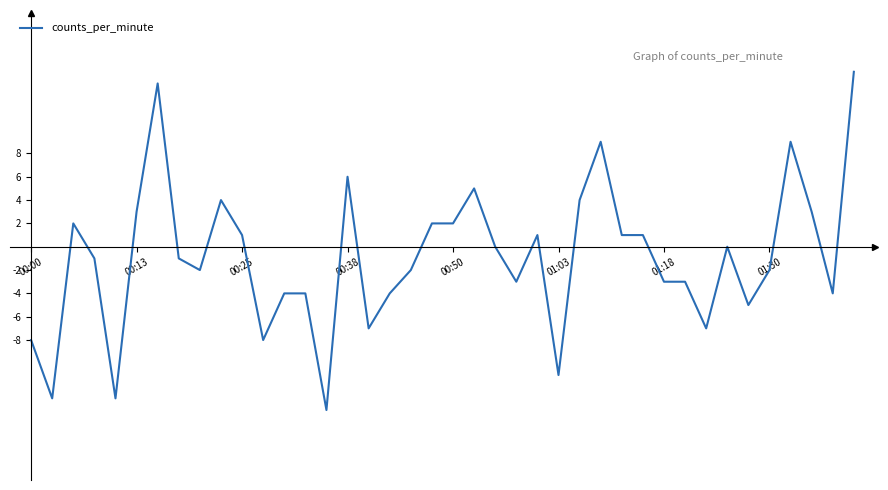

Count the number of categories in the chart.

40